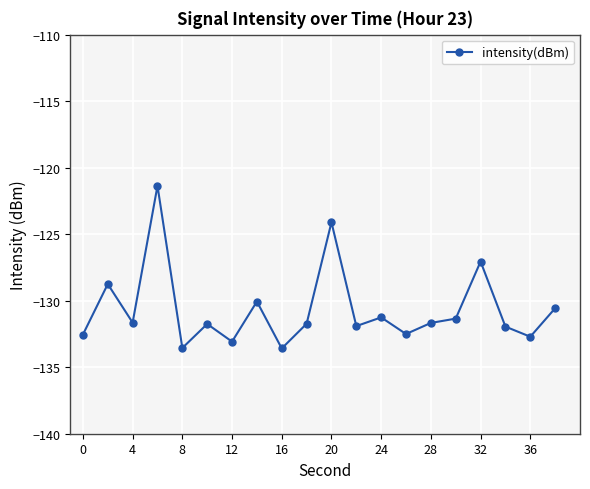

What is the difference between the maximum and second lowest values?

12.2